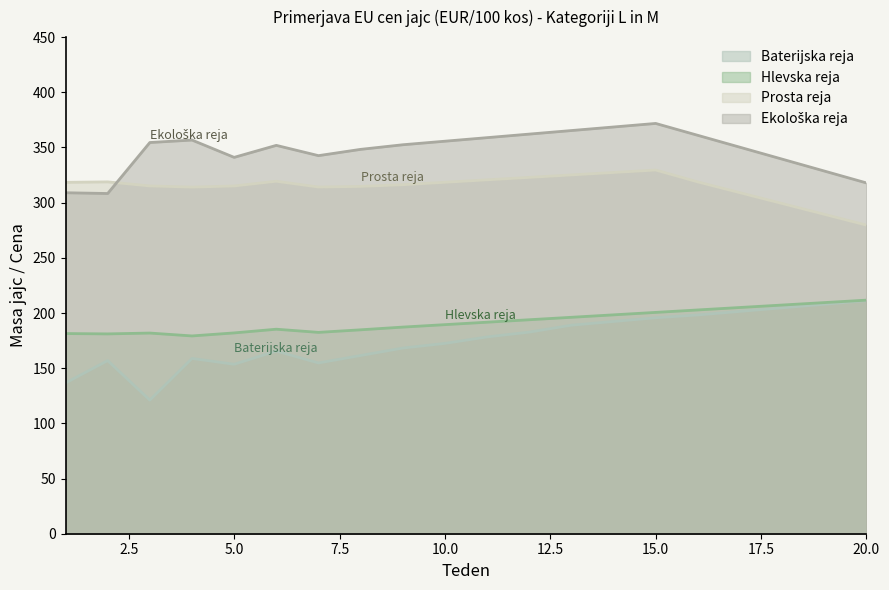

What is the difference between the second highest and second lowest values in the Ekološka reja series?

59.6